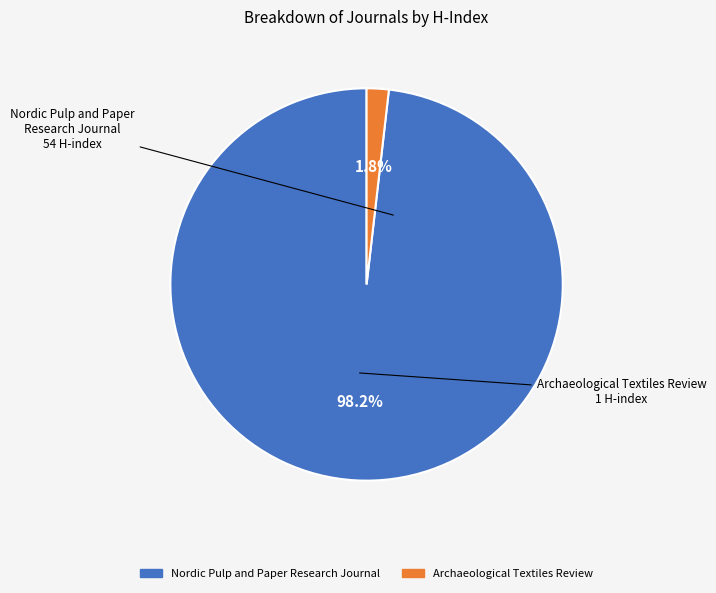

To the nearest percent, what percentage of the pie is Archaeological Textiles Review?

2%